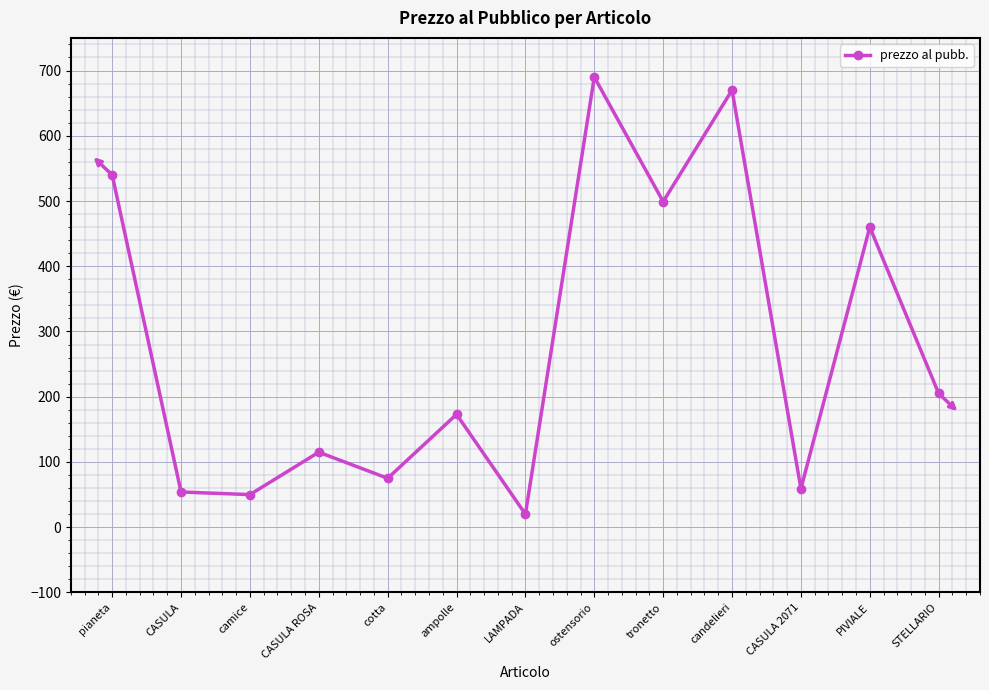

What is the label of the 4th point from the left?

CASULA ROSA